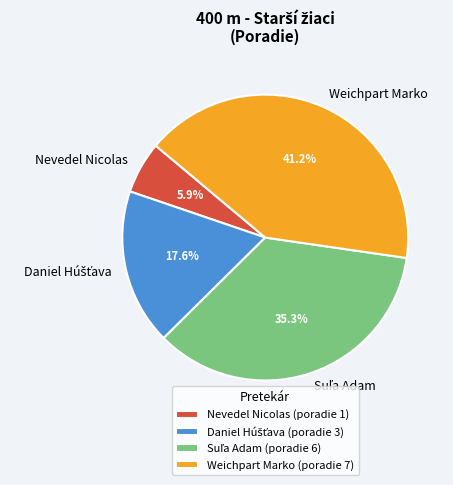

Count the number of slices in the pie.

4